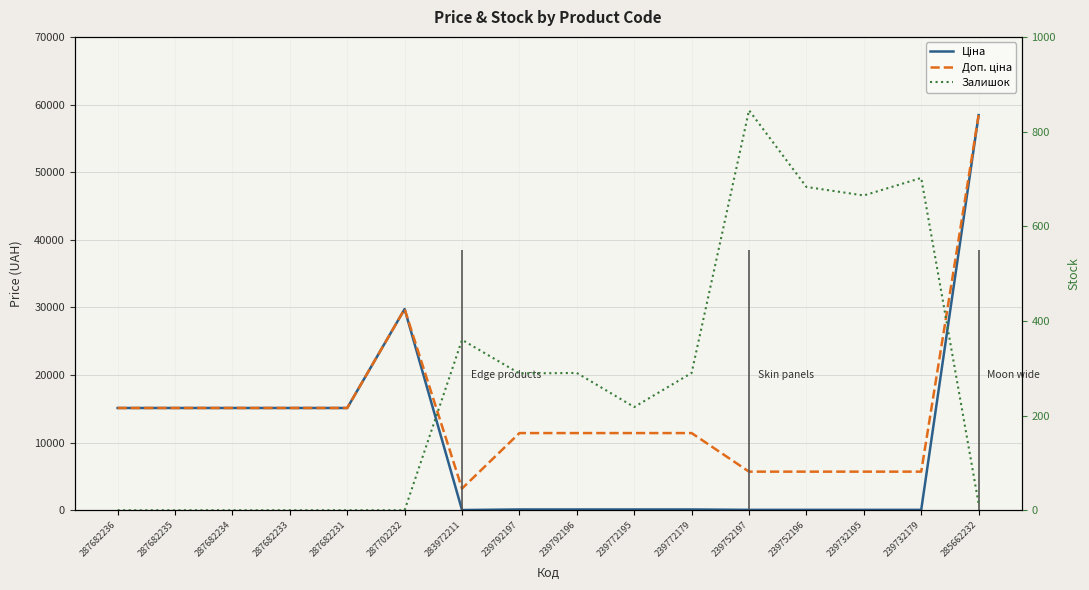

In Доп. ціна, how many points are higher than both neighbors (excluding endpoints)?

1